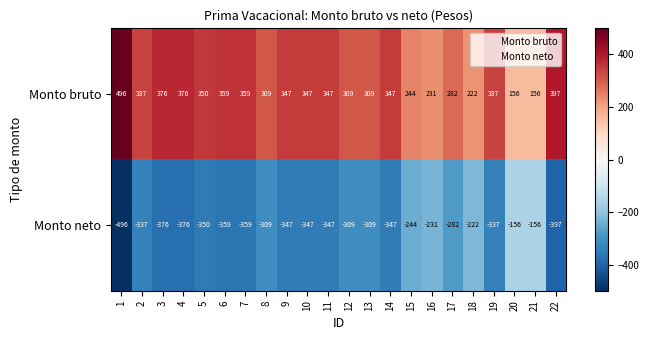

At how many categories does at least one series exceed 6?

22